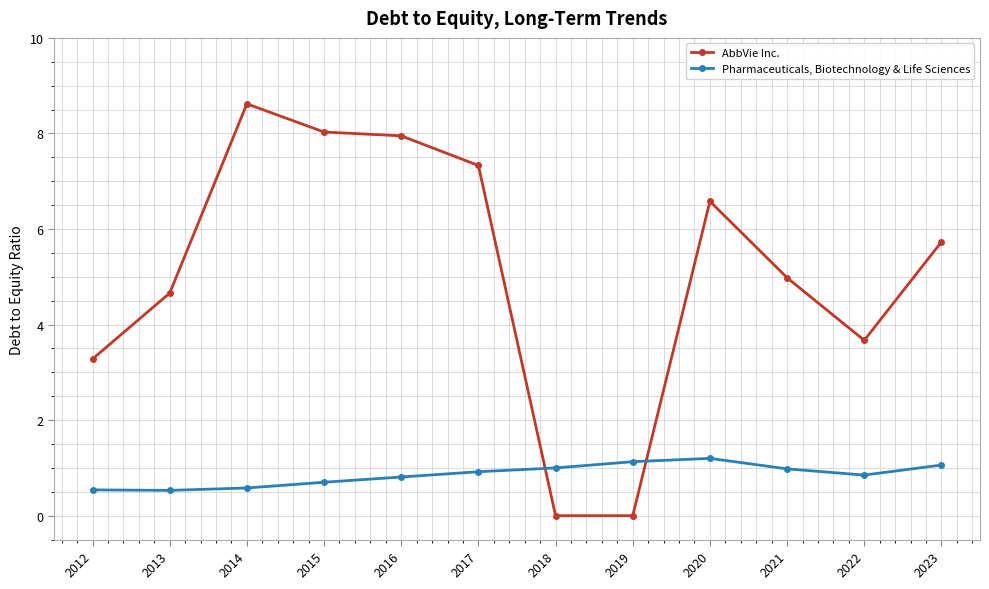

Where is AbbVie Inc. nearest to the value 4?

2022